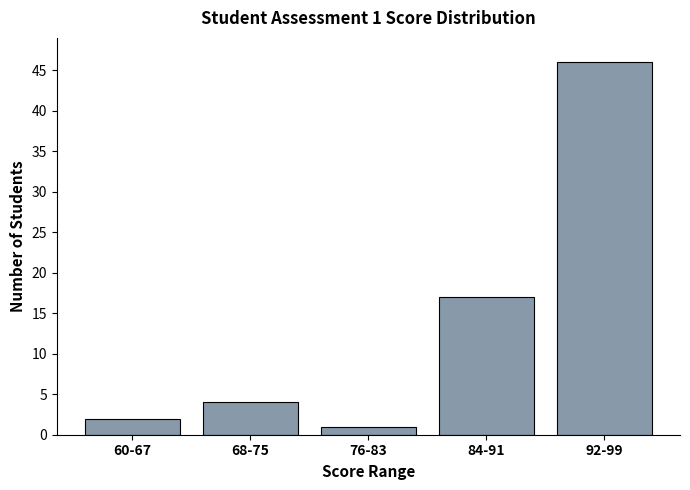

Reading left to right, list all the values displayed in this chart.

60-67=2	68-75=4	76-83=1	84-91=17	92-99=46